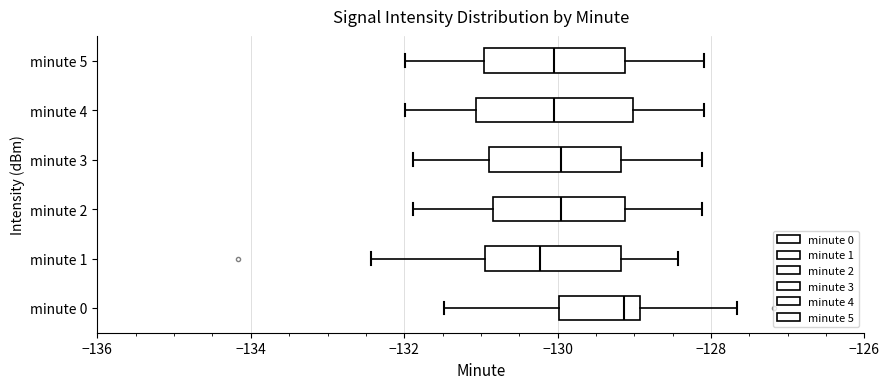

Reading bottom to top, read every box against the x-axis: the position of its median line, the range the box covers, and the ends of its whiskers. The values are not printed on the chart, so give them approximately, as read against the axis.

minute 0: median -129.2, box -130.0 to -129.0, whiskers -131.4 to -127.6
minute 1: median -130.2, box -131.0 to -129.2, whiskers -132.4 to -128.4
minute 2: median -130.0, box -130.8 to -129.2, whiskers -131.8 to -128.2
minute 3: median -130.0, box -130.8 to -129.2, whiskers -131.8 to -128.2
minute 4: median -130.0, box -131.0 to -129.0, whiskers -132.0 to -128.0
minute 5: median -130.0, box -131.0 to -129.2, whiskers -132.0 to -128.0